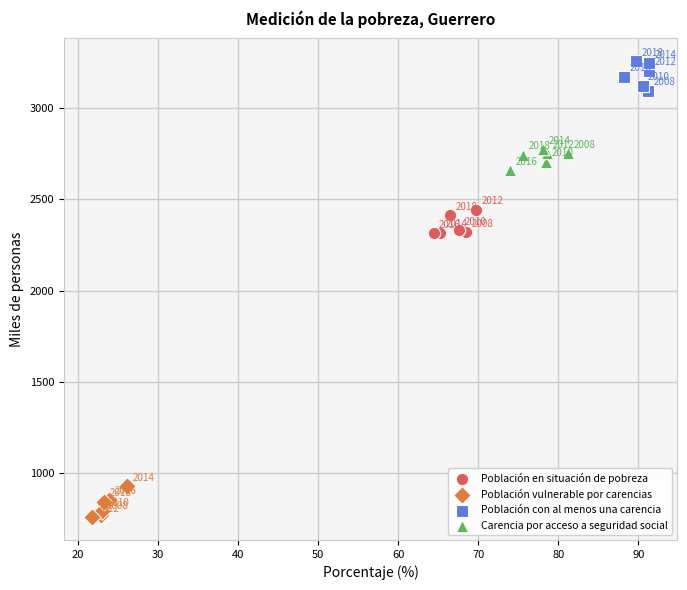

Which series reaches the maximum Y coordinate?

Población con al menos una carencia